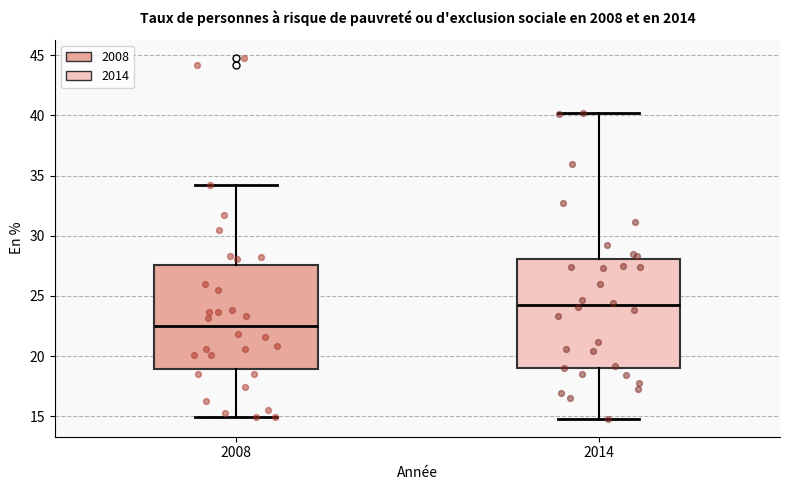

Which box has the highest median line?

2014